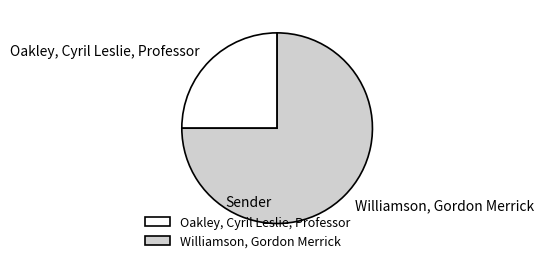

Between Oakley, Cyril Leslie, Professor and Williamson, Gordon Merrick, which is larger?

Williamson, Gordon Merrick